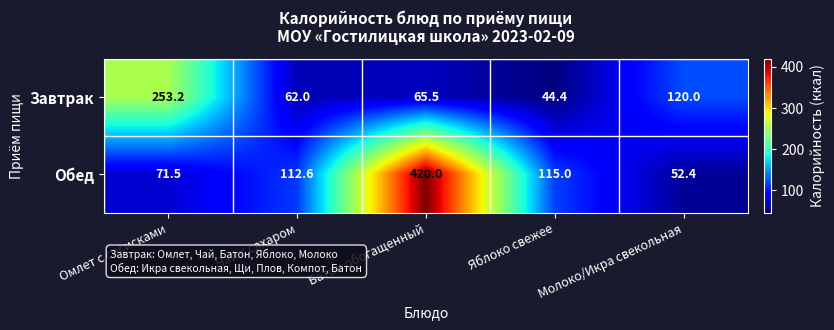

What is the sum of all Завтрак values?

545.1